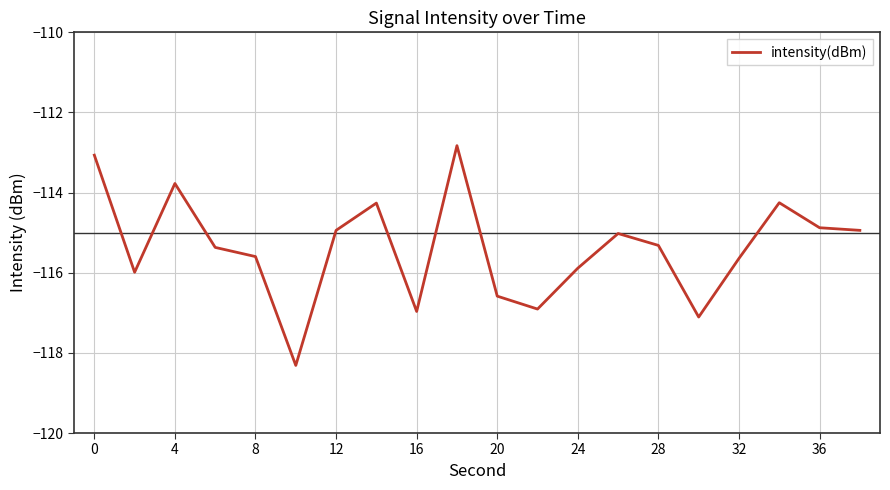

What is the difference between the maximum and minimum values?

5.5